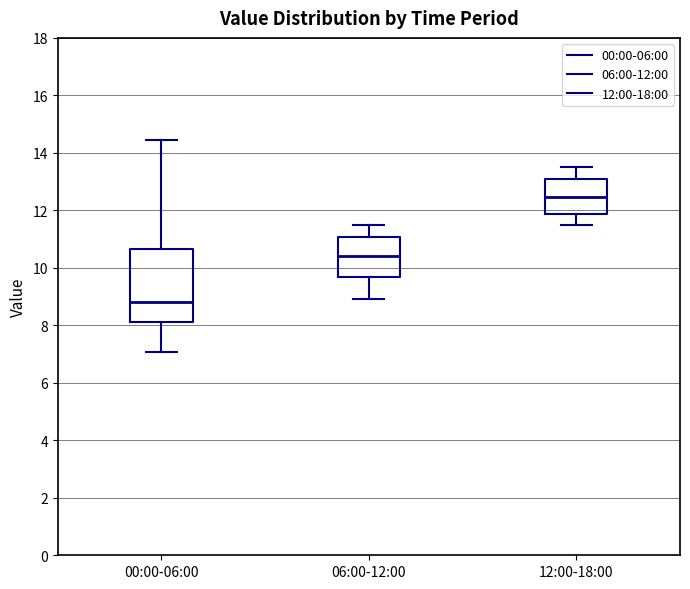

Where does the upper whisker of the box for 12:00-18:00 end on the y-axis? The values are not printed on the chart, so give them approximately, as read against the axis.

13.6